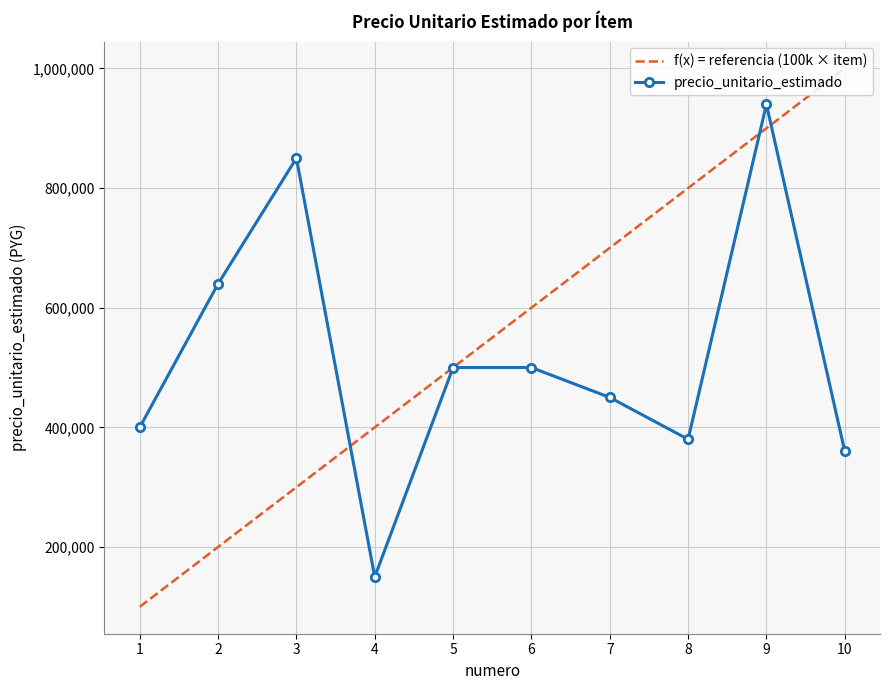

Reading right to left, what are all the values shown in this chart?

f(x) = referencia (100k × item): 1000000	900000	800000	700000	600000	500000	400000	300000	200000	100000
precio_unitario_estimado: 360000	940000	380000	450000	500000	500000	150000	850000	640000	400000